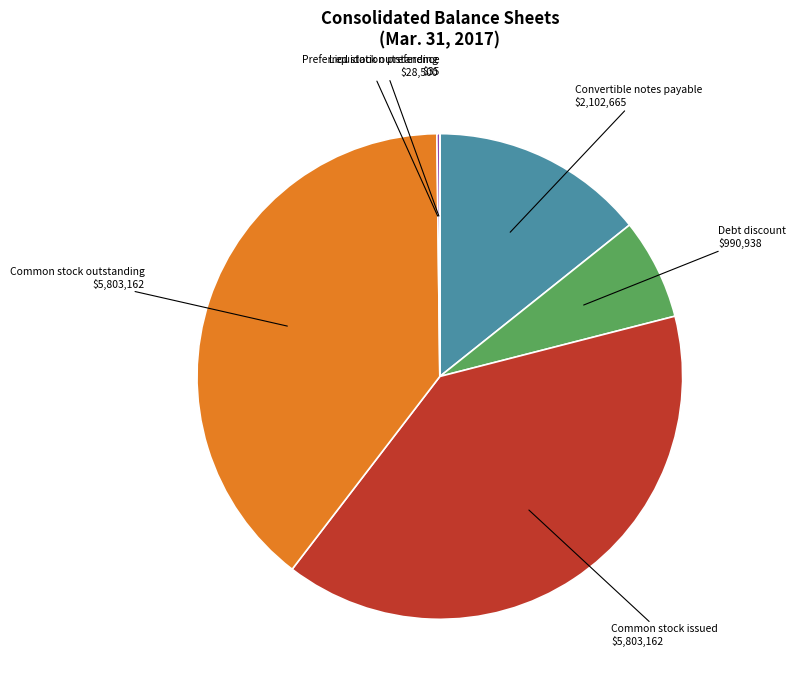

Combined, do Convertible notes payable and Debt discount account for over 50%?

No